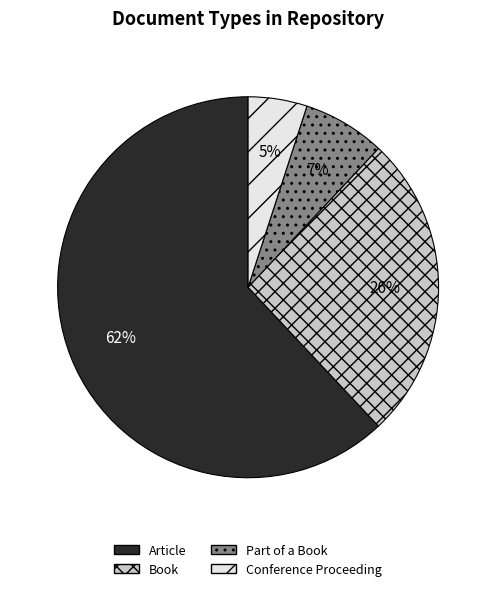

Is the sum of Part of a Book and Book greater than half?

No